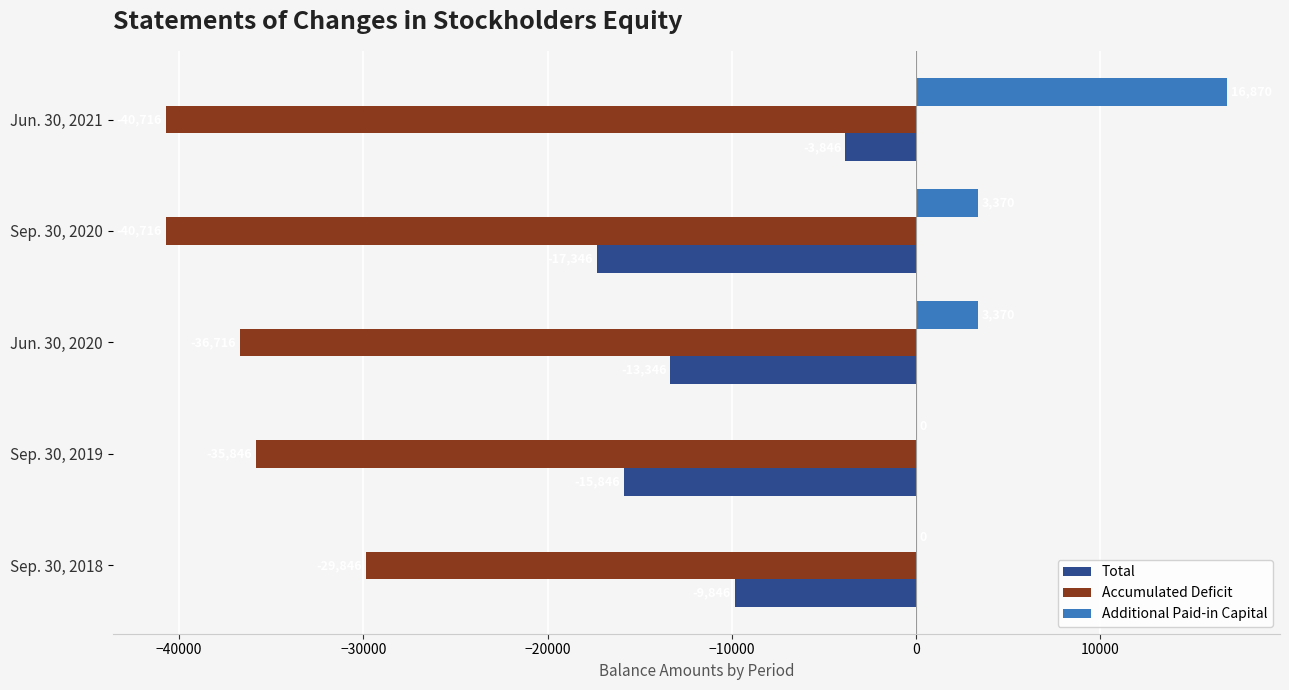

What is the average value of the Total series?

-12046